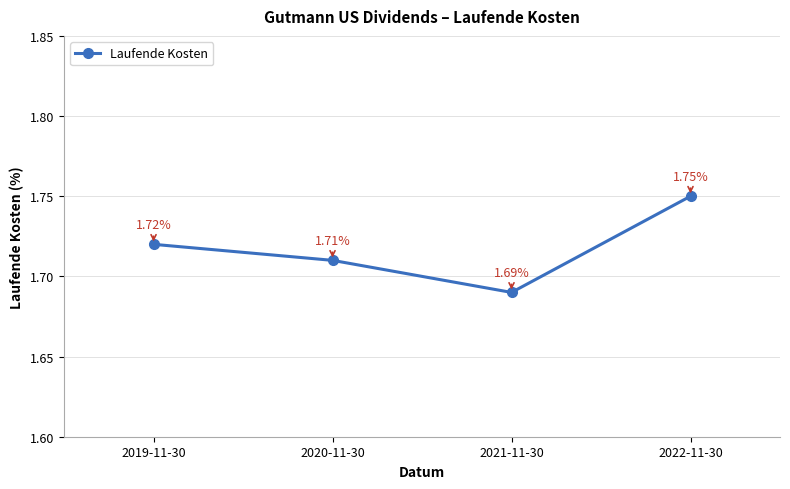

At which category does the data reach its first local valley?

2021-11-30